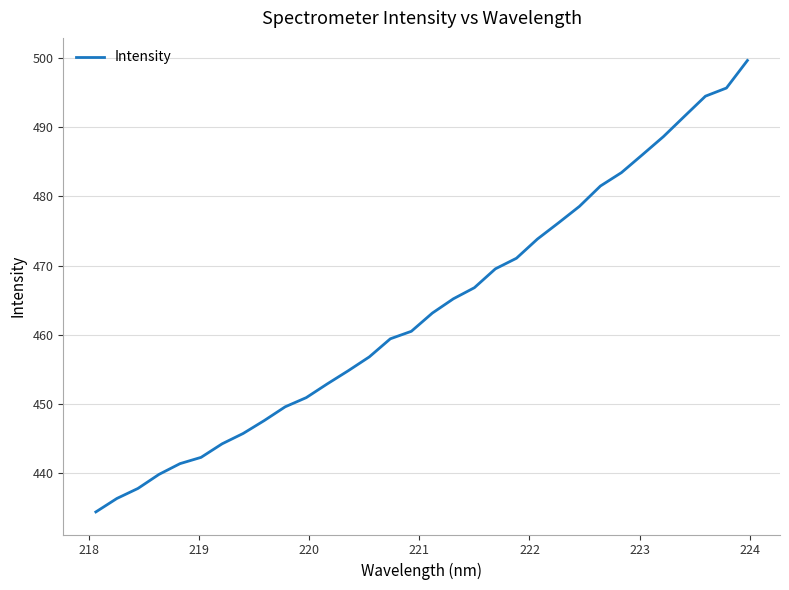

What is the minimum value shown in the chart?

434.4